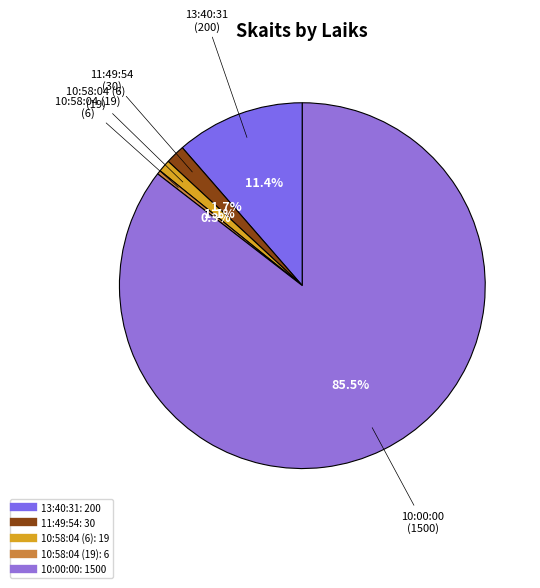

What is the majority slice?

10:00:00